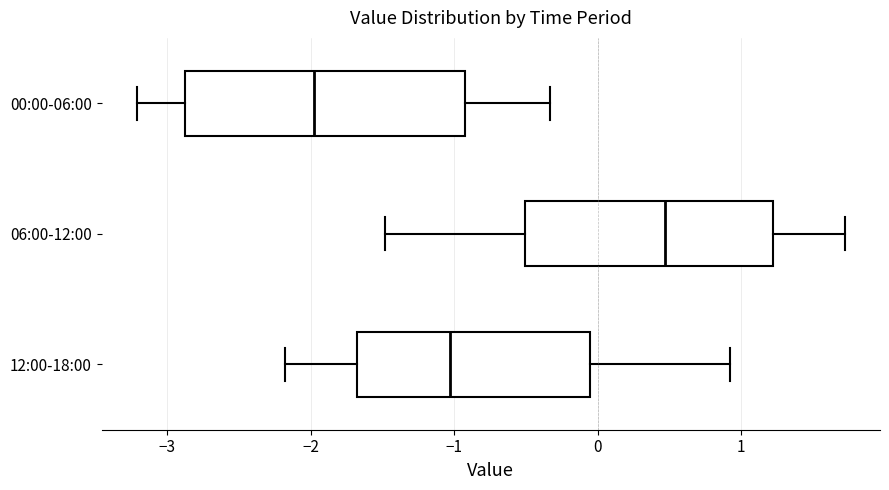

Where does the right whisker of the box for 00:00-06:00 end on the x-axis? The values are not printed on the chart, so give them approximately, as read against the axis.

-0.3